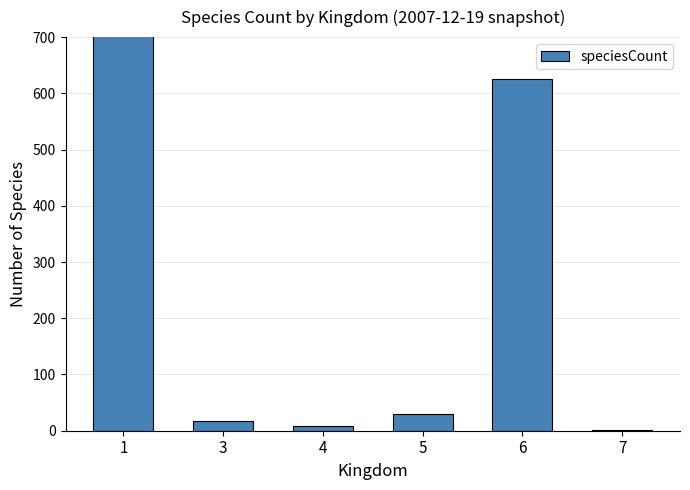

List the labels in order of value, smallest first.

7, 4, 3, 5, 6, 1